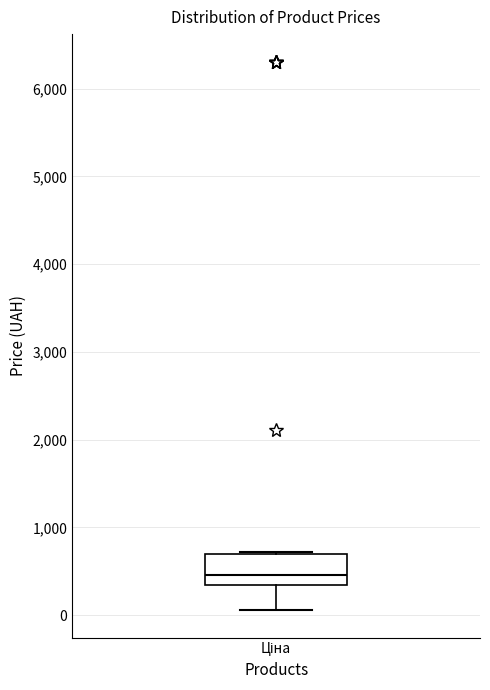

Transcribe this box plot: give where the median line is, the range the box spans, and where the two whiskers end, as read against the y-axis. The values are not printed on the chart, so give them approximately, as read against the axis.

median 500, box 300 to 700, whiskers 100 to 700 (just above the box's upper edge)